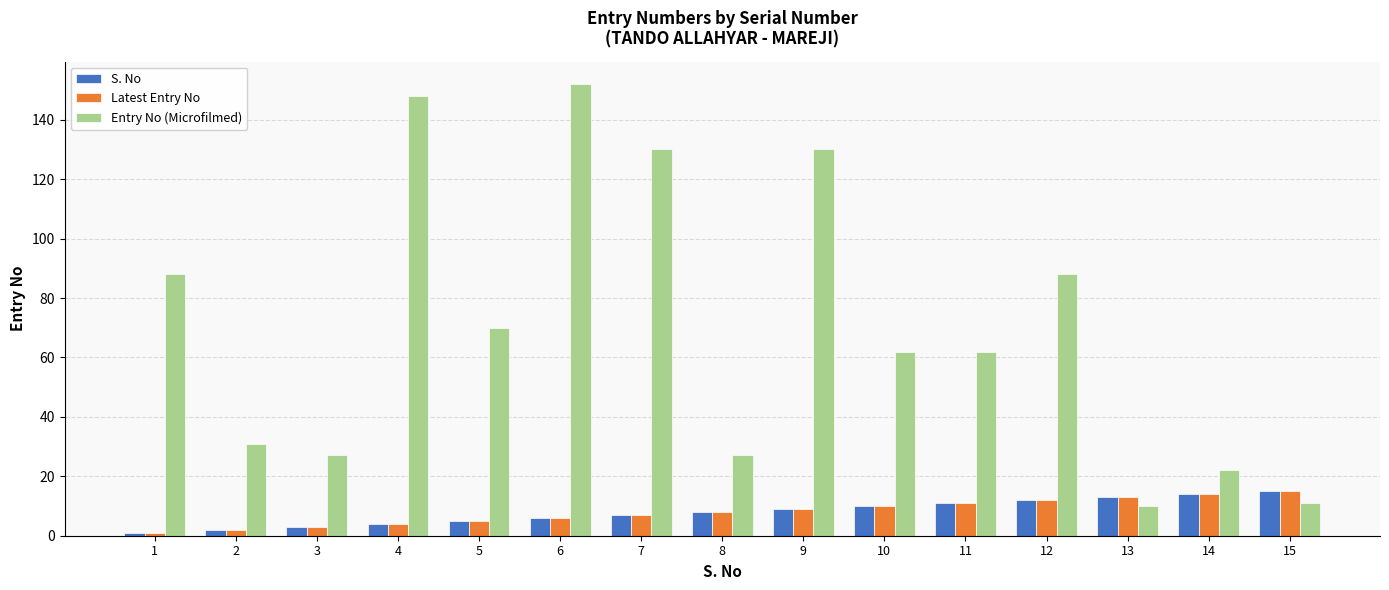

Is the value of Entry No (Microfilmed) at 9 greater than the value of S. No at 6?

Yes